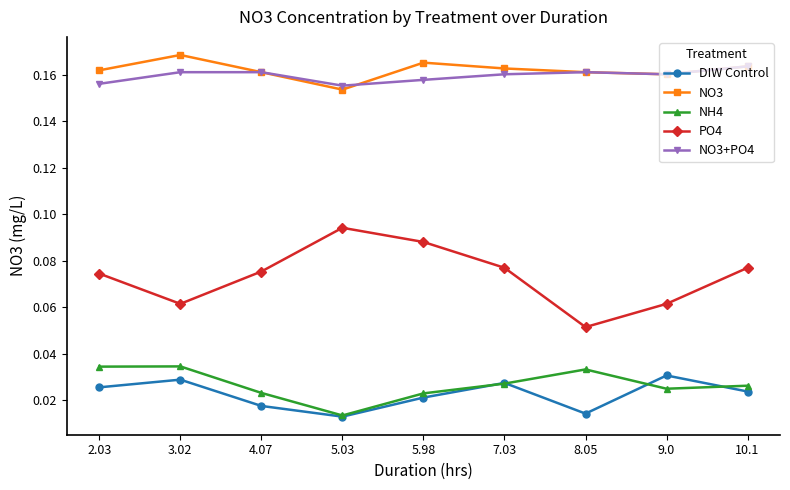

How many lines are shown in the chart?

5